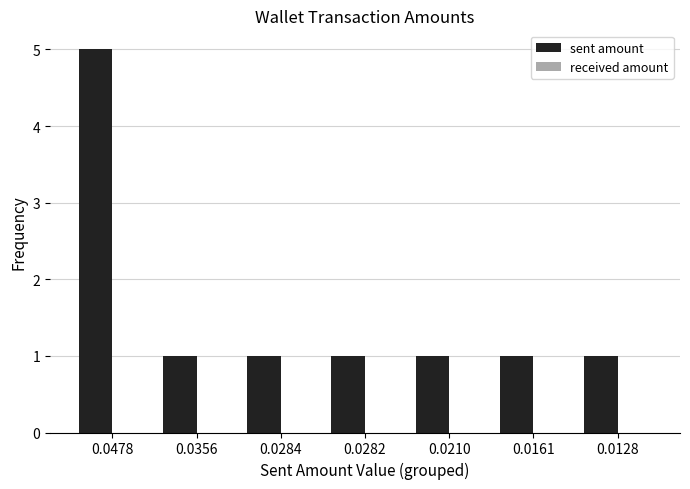

Approximately how many times larger is the value at 0.0128 compared to 0.0356?

1.0